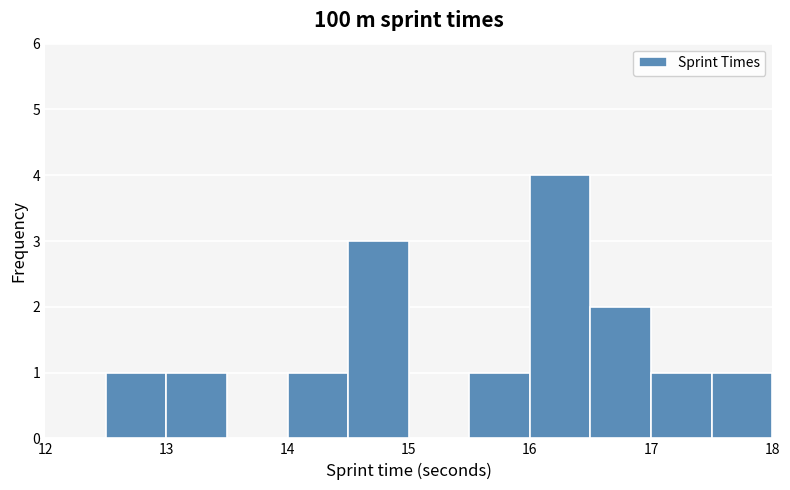

Reading left to right, list every bar in this chart as the range it spans on the x-axis followed by its height. The values are not printed on the chart, so give them approximately, as read against the axis.

12.0 to 12.5: 0
12.5 to 13.0: 1
13.0 to 13.5: 1
13.5 to 14.0: 0
14.0 to 14.5: 1
14.5 to 15.0: 3
15.0 to 15.5: 0
15.5 to 16.0: 1
16.0 to 16.5: 4
16.5 to 17.0: 2
17.0 to 17.5: 1
17.5 to 18.0: 1